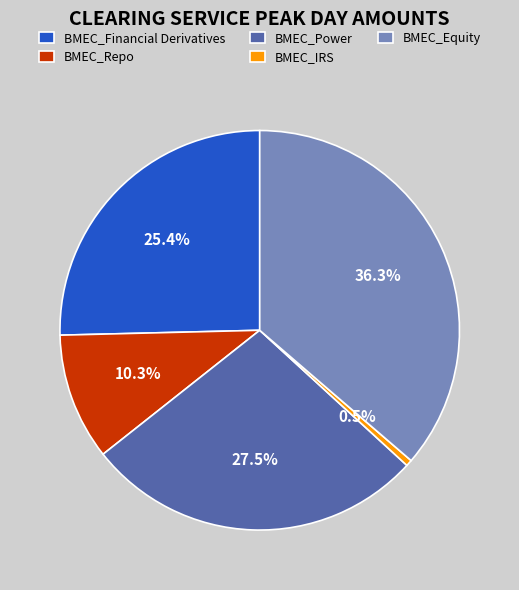

The BMEC_Equity slice represents 36% of the pie. True or false?

True